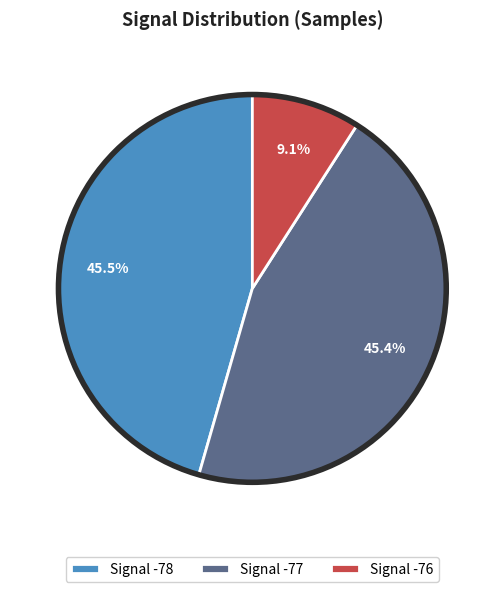

Which category has the smallest portion of the pie?

Signal -76